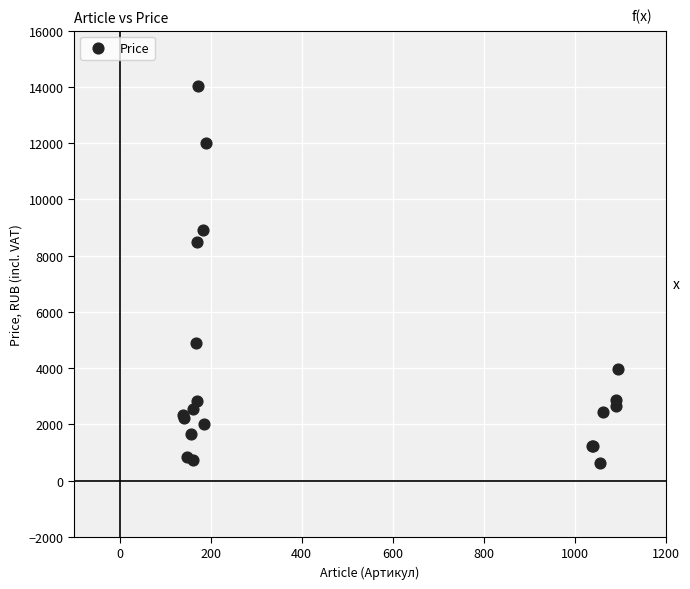

What Y value in the scatter plot is closest to 7325?

8462.7